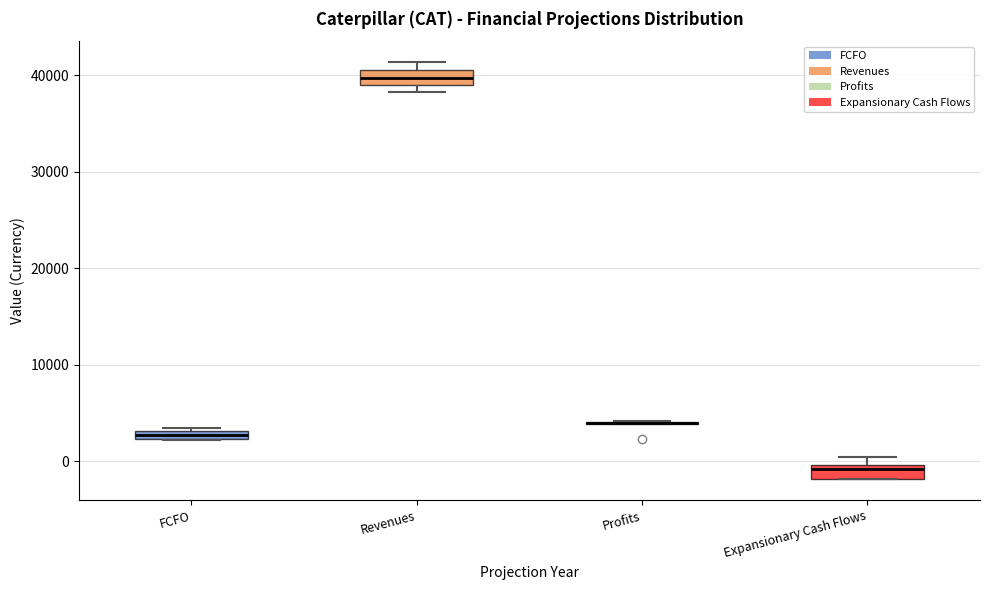

Where is the upper edge of the box for Revenues on the y-axis? The values are not printed on the chart, so give them approximately, as read against the axis.

41000